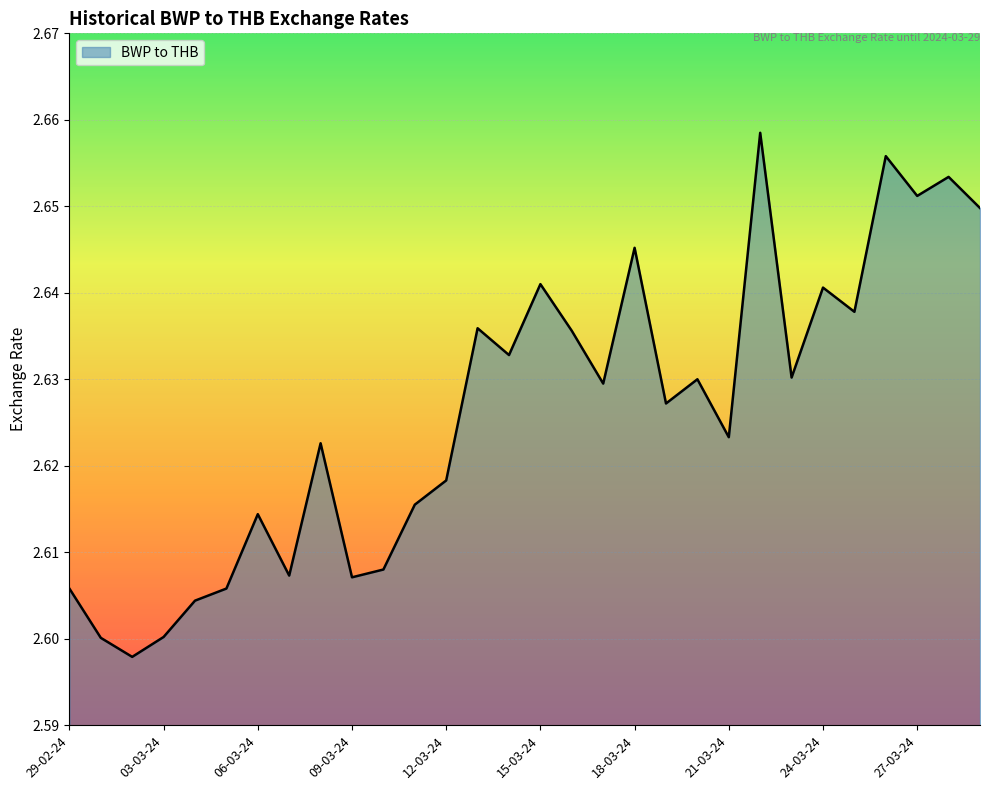

Count the values in the range 2 to 3.

30